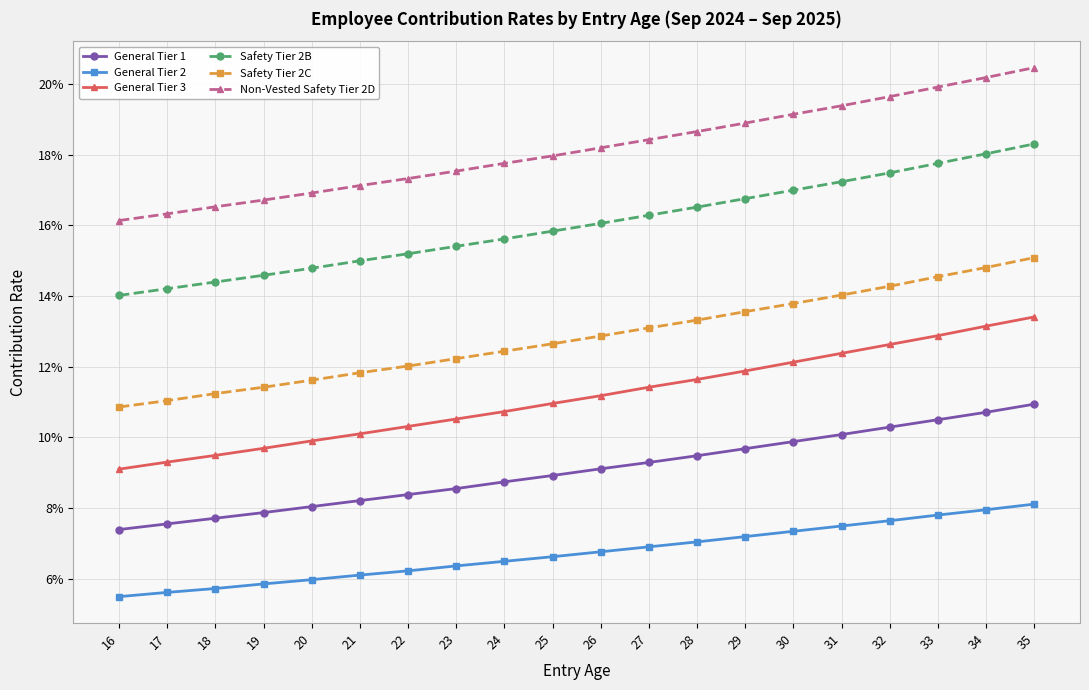

Which series has the largest total across all categories?

Non-Vested Safety Tier 2D